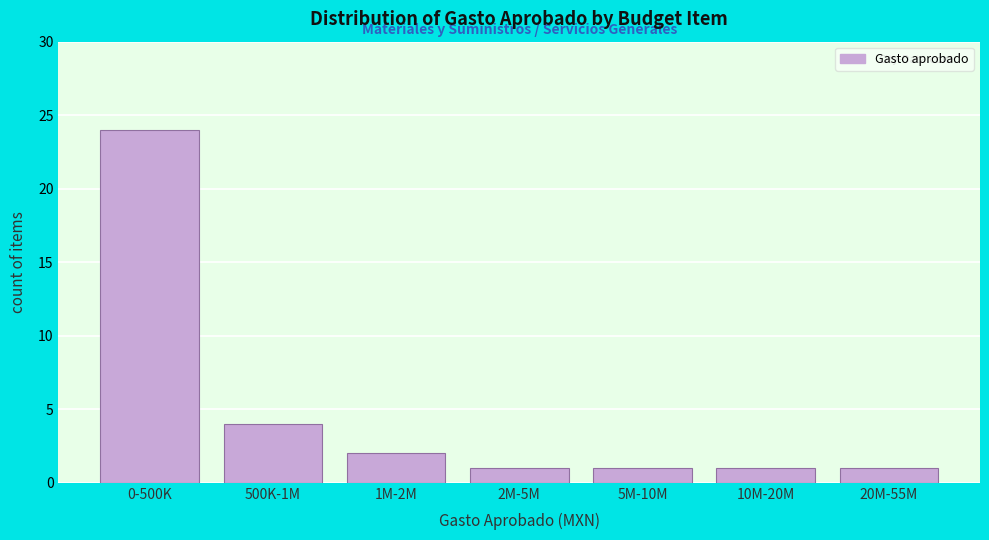

Reading left to right, what are all the values shown in this chart?

24	4	2	1	1	1	1